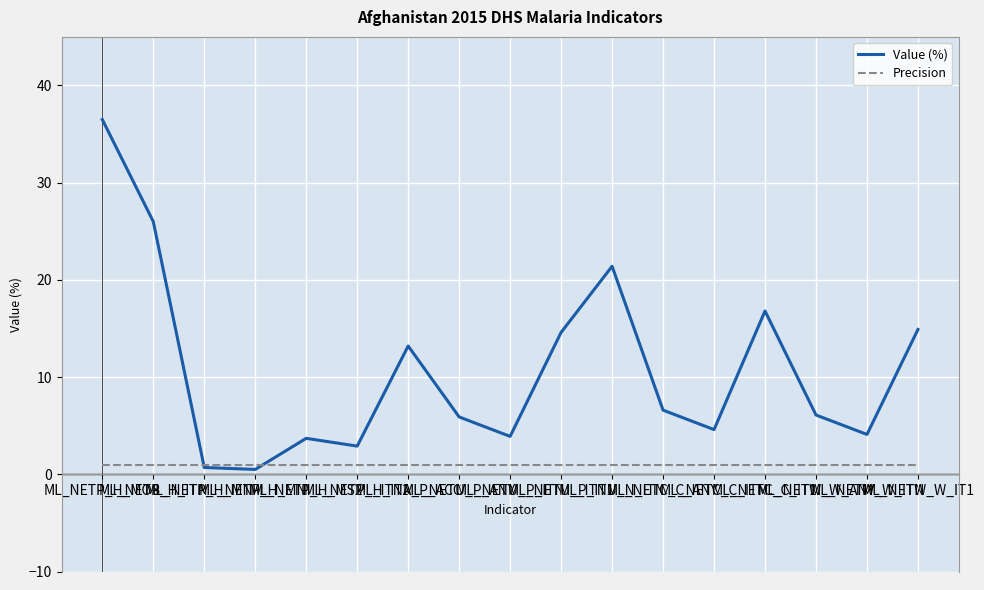

Which series has the largest range (max minus min)?

Value (%)